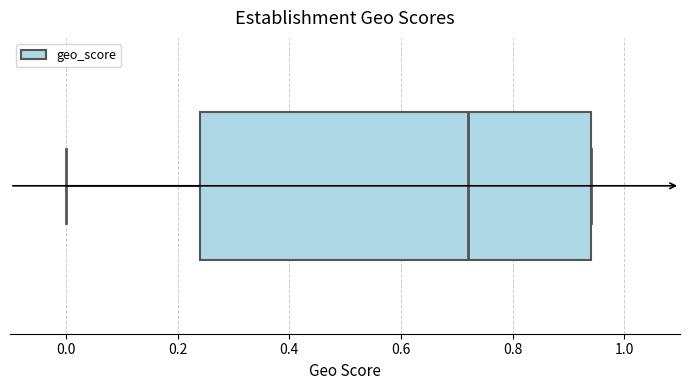

Transcribe this box plot: give where the median line is, the range the box spans, and where the two whiskers end, as read against the x-axis. The values are not printed on the chart, so give them approximately, as read against the axis.

median 0.72, box 0.24 to 0.94, whiskers 0.00 to 0.94